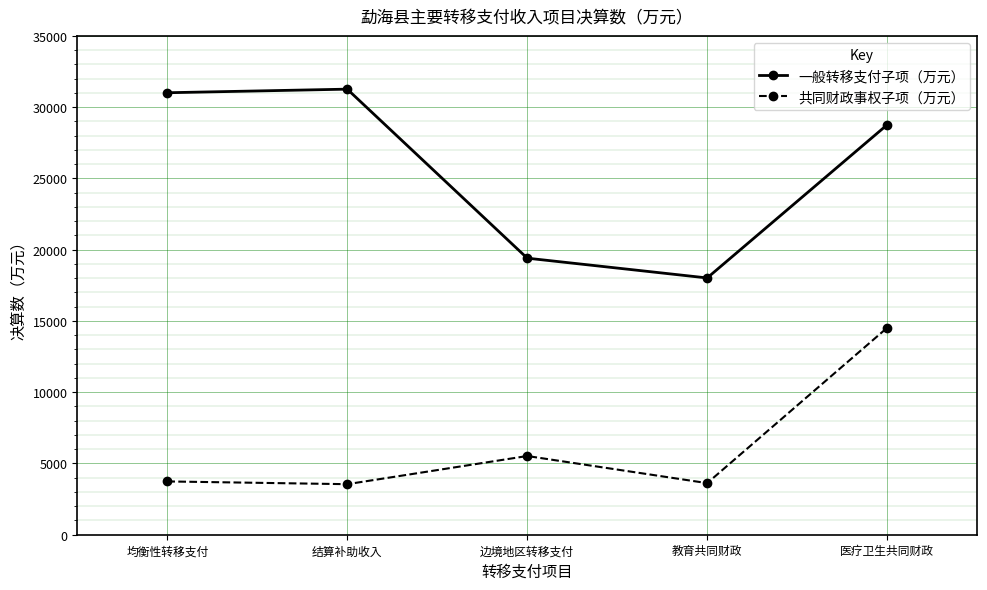

What position from the left is 医疗卫生共同财政?

5